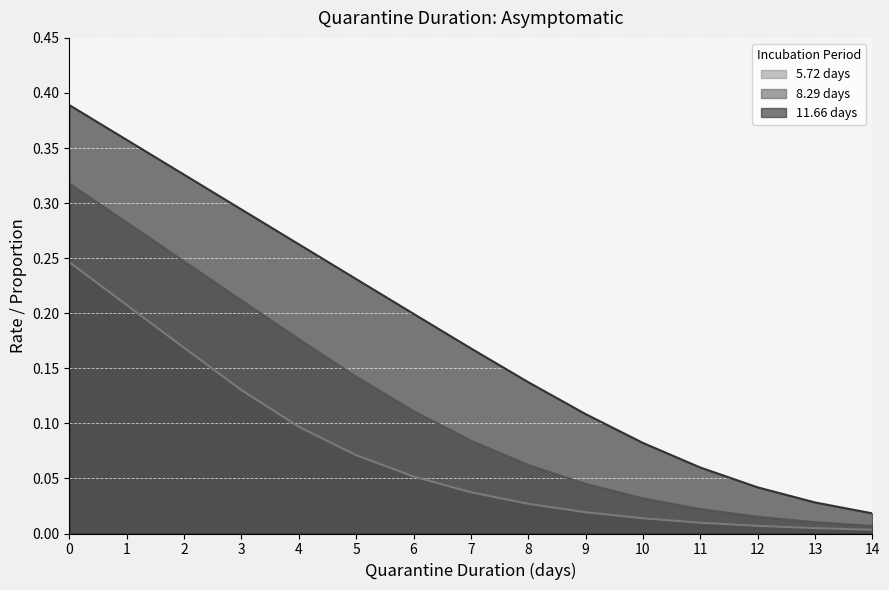

What is the sum of all Incubation period 11.66 values?

2.7